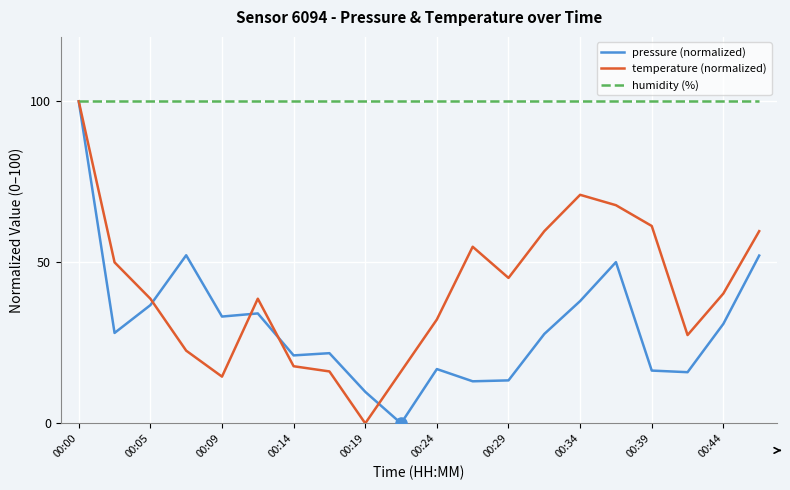

What is the greatest value displayed?

100.0